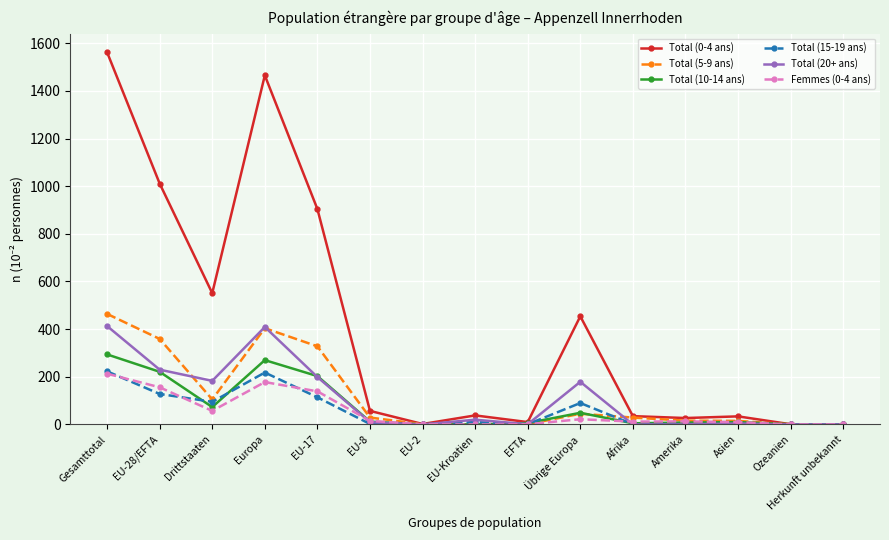

At which label is Total (10-14 ans) closest to 147?

EU-17